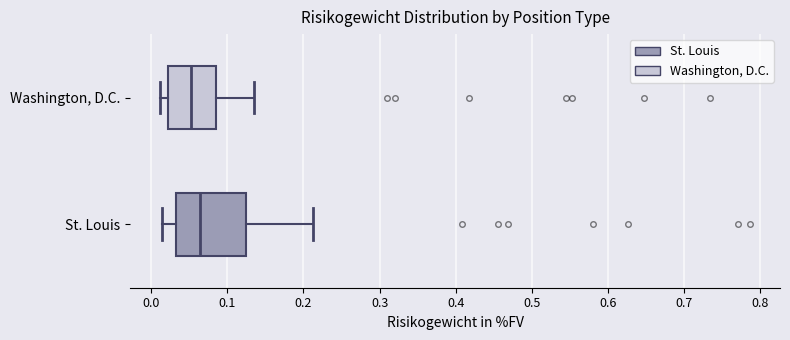

Which box is the widest, from its left edge to its right edge?

St. Louis